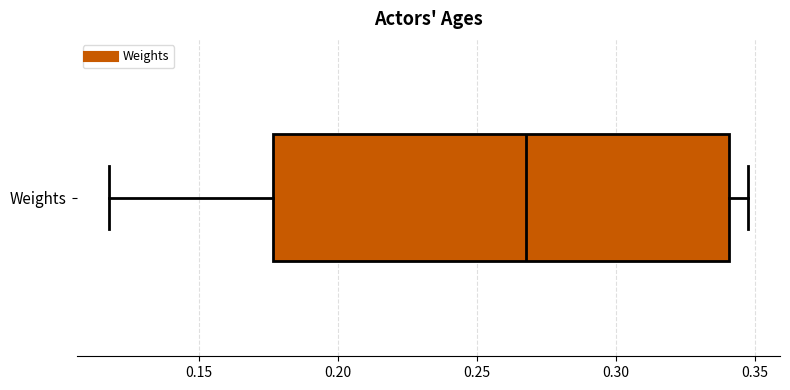

Read this box plot against the x-axis: the position of the median line, the range covered by the box, and the ends of both whiskers. The values are not printed on the chart, so give them approximately, as read against the axis.

median 0.270, box 0.175 to 0.340, whiskers 0.115 to 0.350